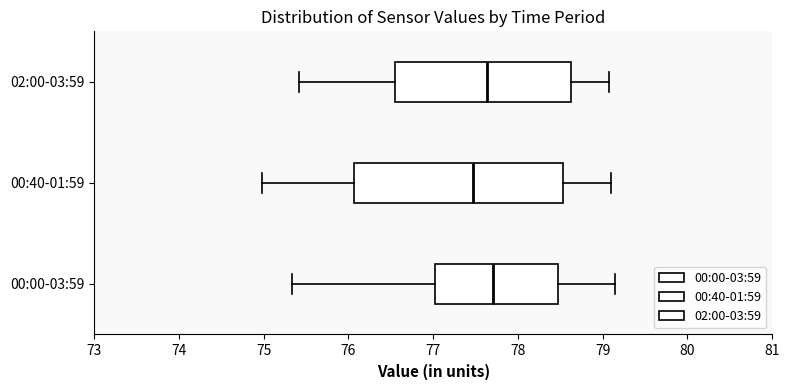

Which box has the furthest to the left median line?

00:40-01:59